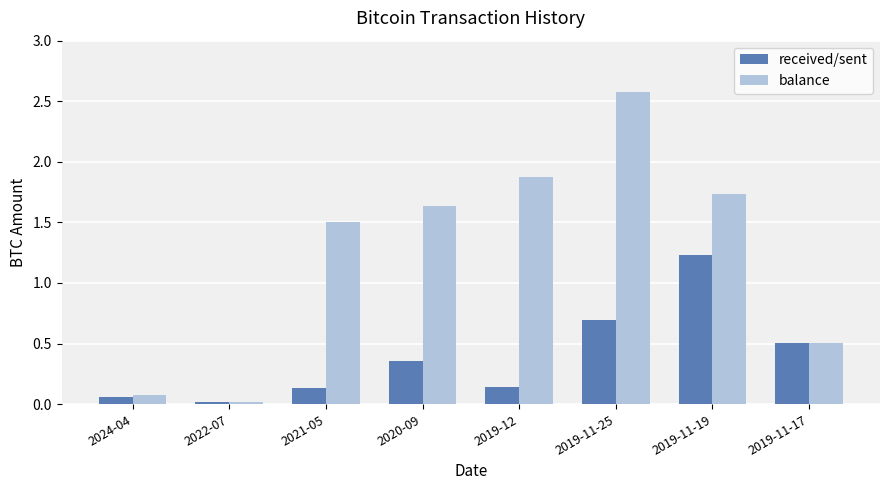

Which series has the widest spread of values?

balance